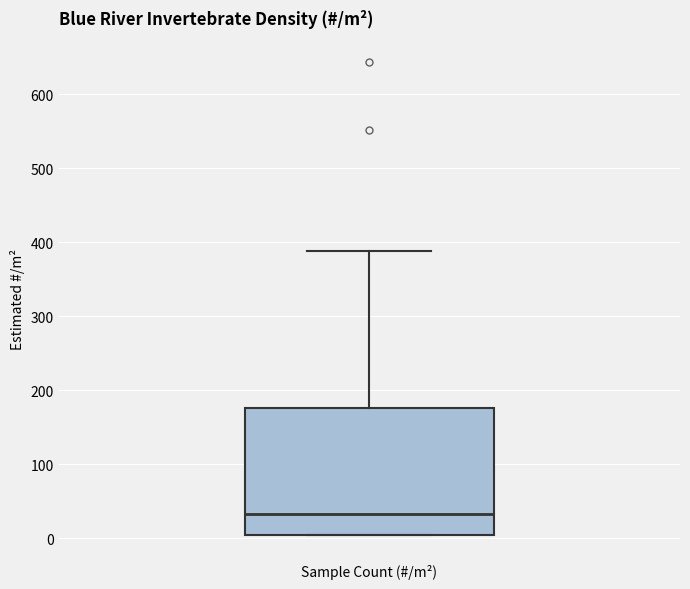

Where does the upper whisker of the box for Sample Count (#/m²) end on the y-axis? The values are not printed on the chart, so give them approximately, as read against the axis.

390